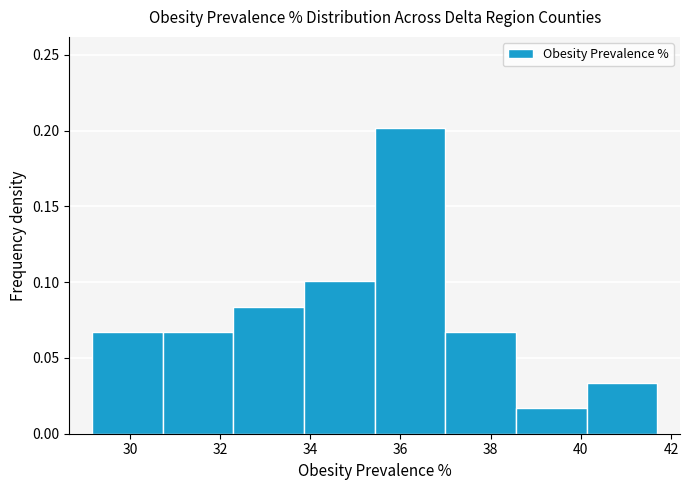

How tall is the bar that spans 38.6 to 40.2 on the x-axis? Neither the bar edges nor the heights are printed on the chart, so give them approximately, as read against the axes.

0.015